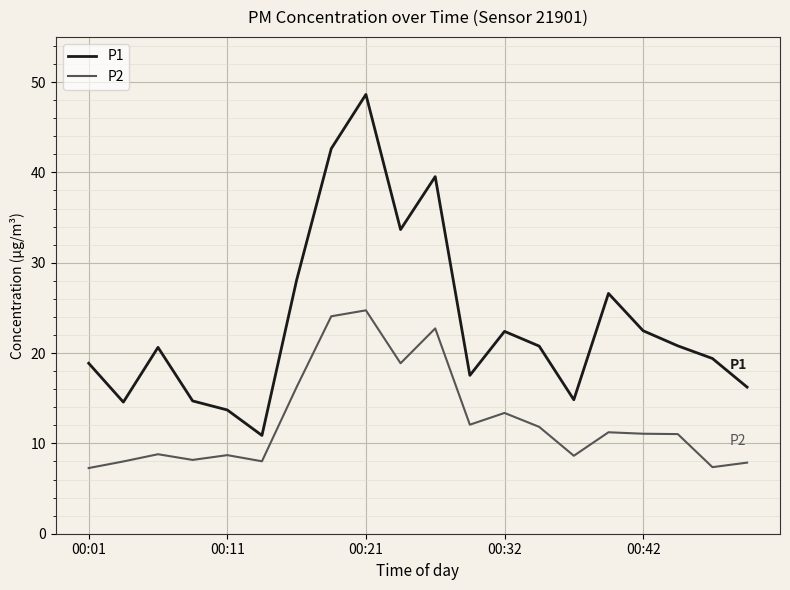

What is the difference between the maximum and minimum values in the P2 series?

17.5